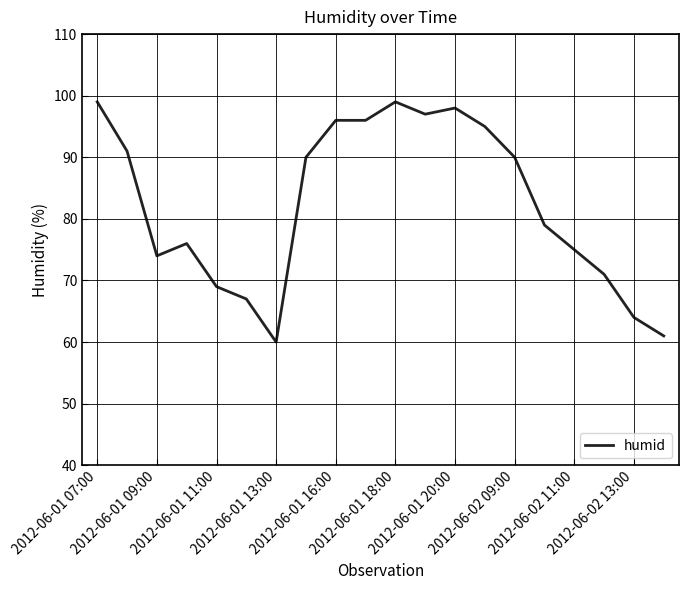

What is the smallest value displayed?

60